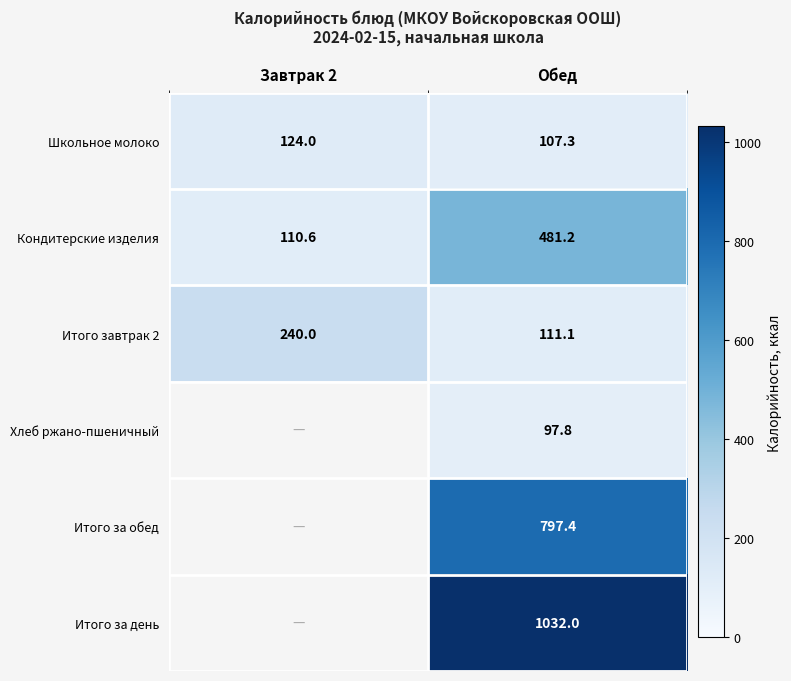

What is the difference between the maximum and minimum values in the Итого завтрак 2 series?

128.9